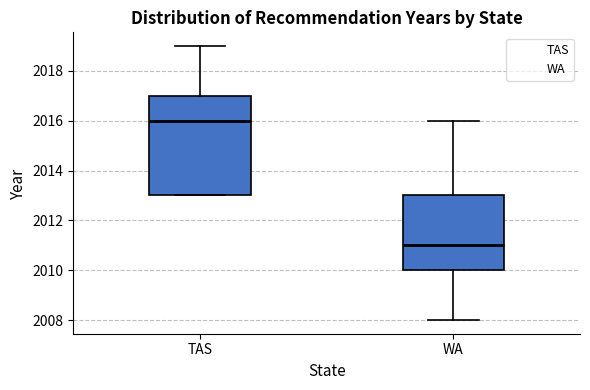

Reading left to right, read every box against the y-axis: the position of its median line, the range the box covers, and the ends of its whiskers. The values are not printed on the chart, so give them approximately, as read against the axis.

TAS: median 2016, box 2013 to 2017, whiskers 2013 to 2019
WA: median 2011, box 2010 to 2013, whiskers 2008 to 2016